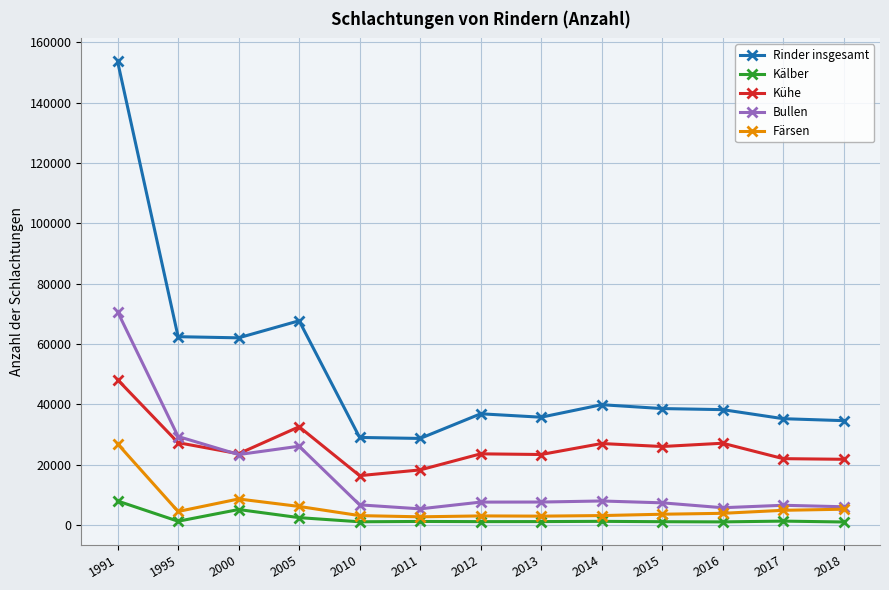

What is the difference between the highest and lowest values at 2016?

37201